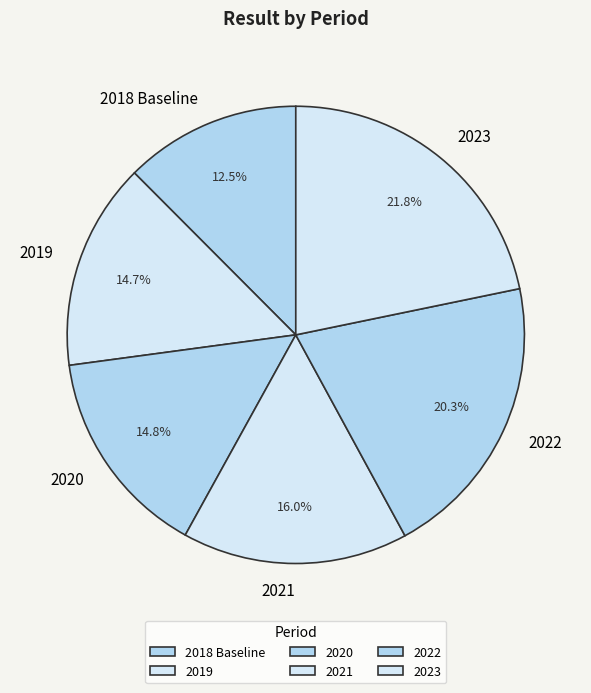

To the nearest percent, what is the combined percentage of 2022 and 2021?

36%